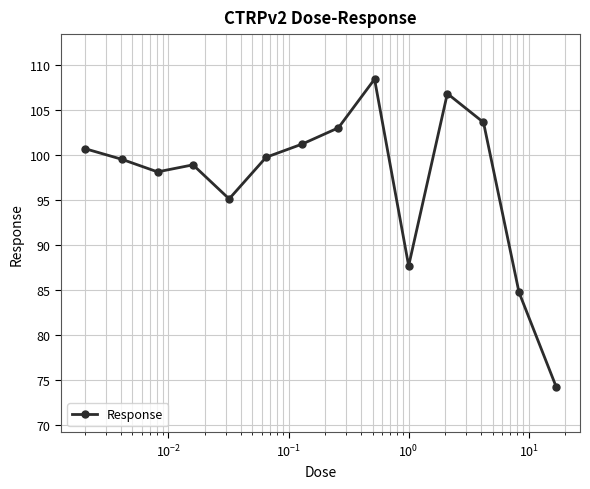

How many series are shown in this chart?

1